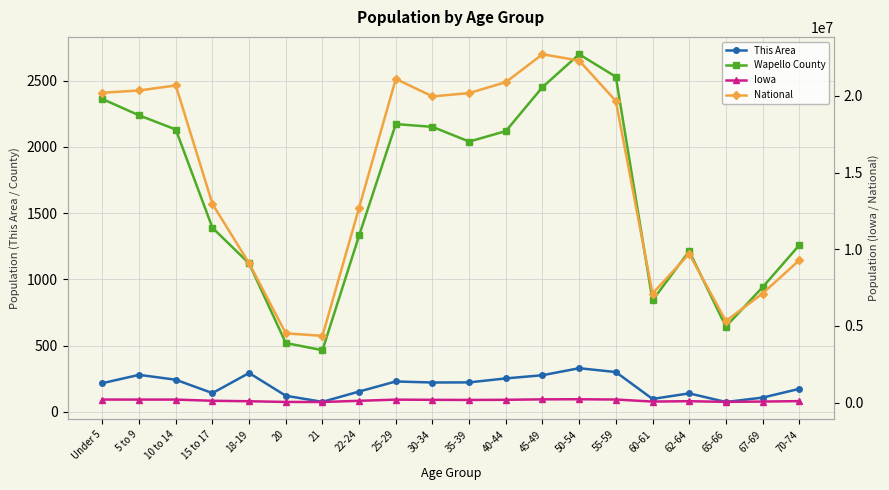

True or false: Wapello County has a value of 1257 at 70-74.

True